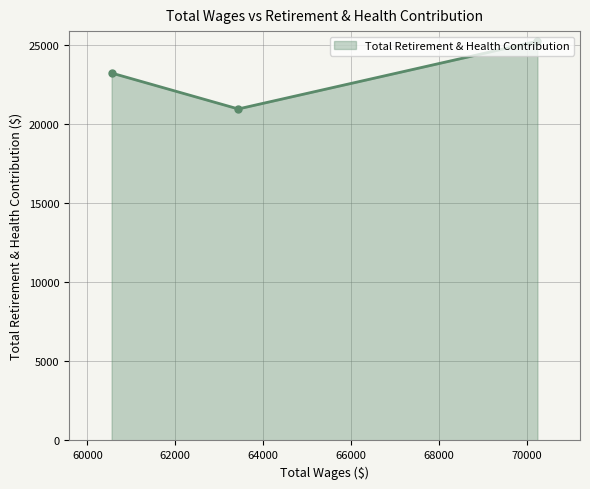

What is the average value?

23151